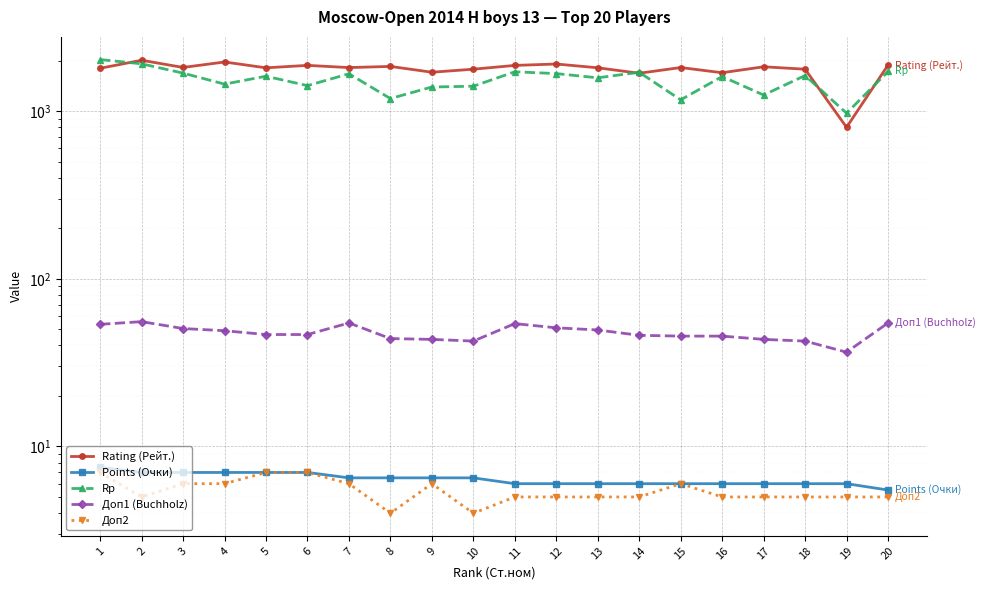

How many lines are shown in the chart?

5